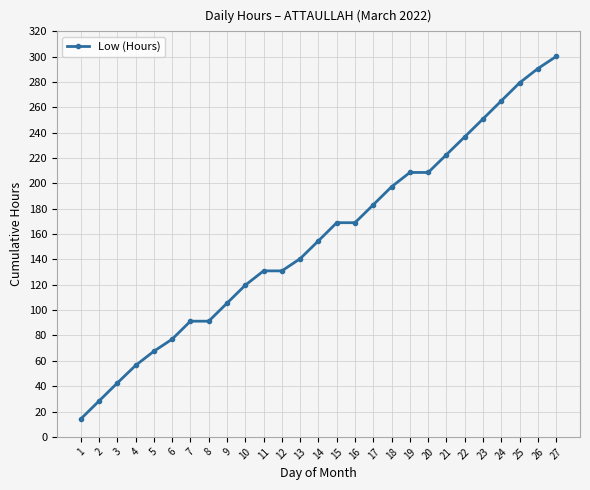

What is the maximum value shown in the chart?

300.2